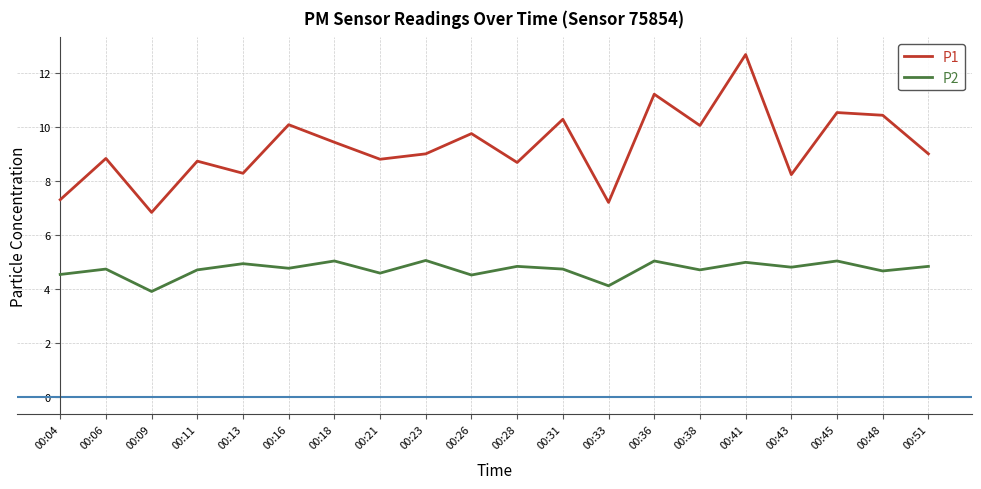

What is the highest value of the P2 series?

5.1